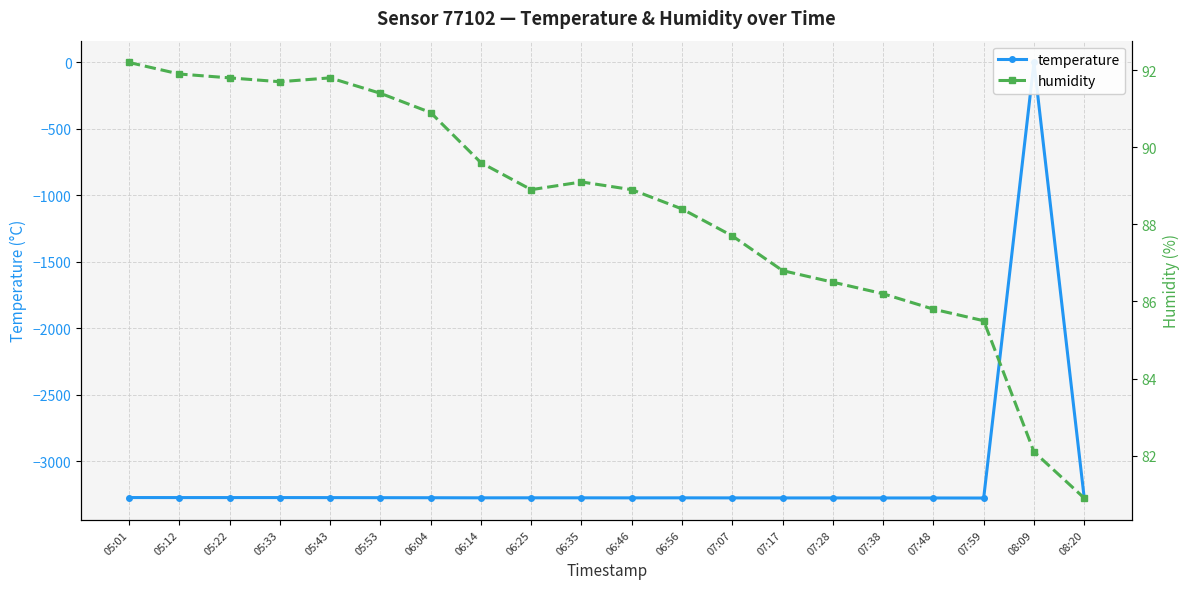

What is the sum of the humidity values at 07:28 and 06:25?

175.4